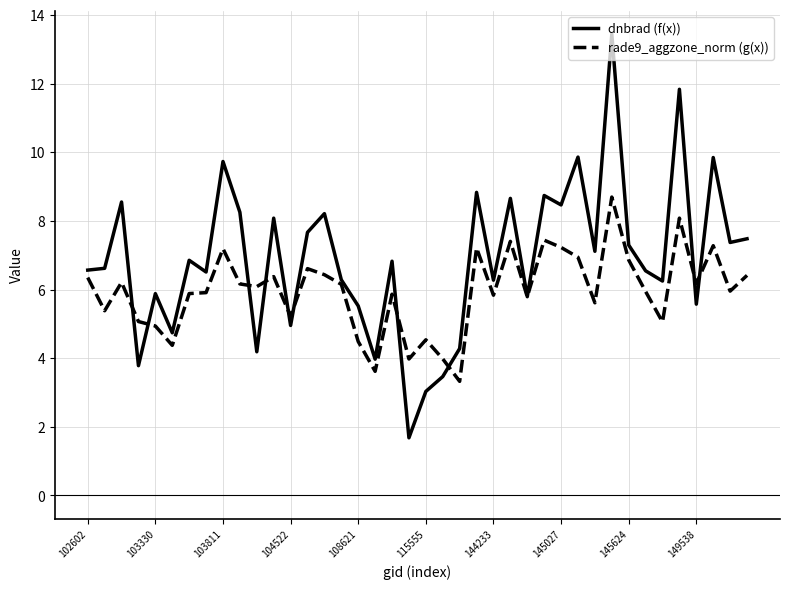

What is the sum of all dnbrad (f(x)) values?

275.0